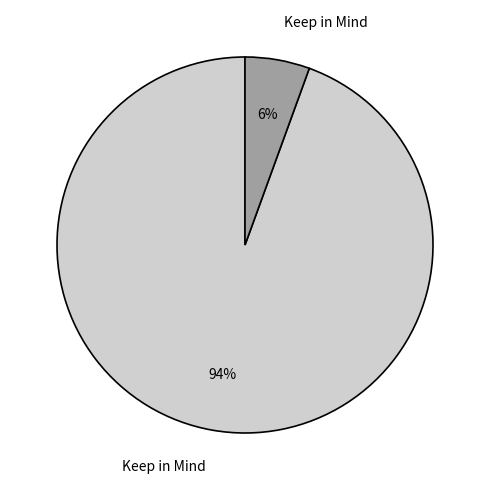

Does any single category account for the majority?

Yes